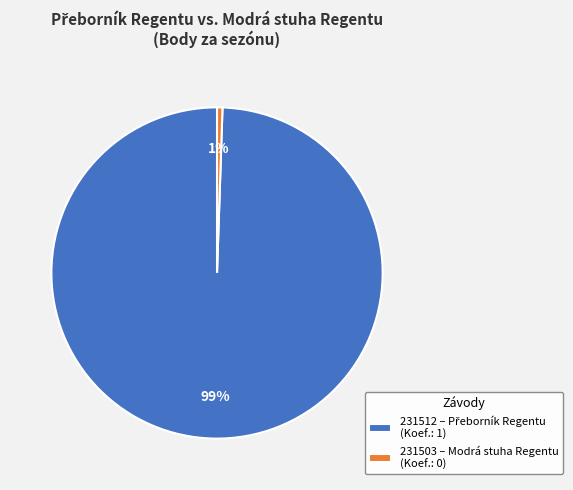

Does 231512 represent more than half of the total?

Yes